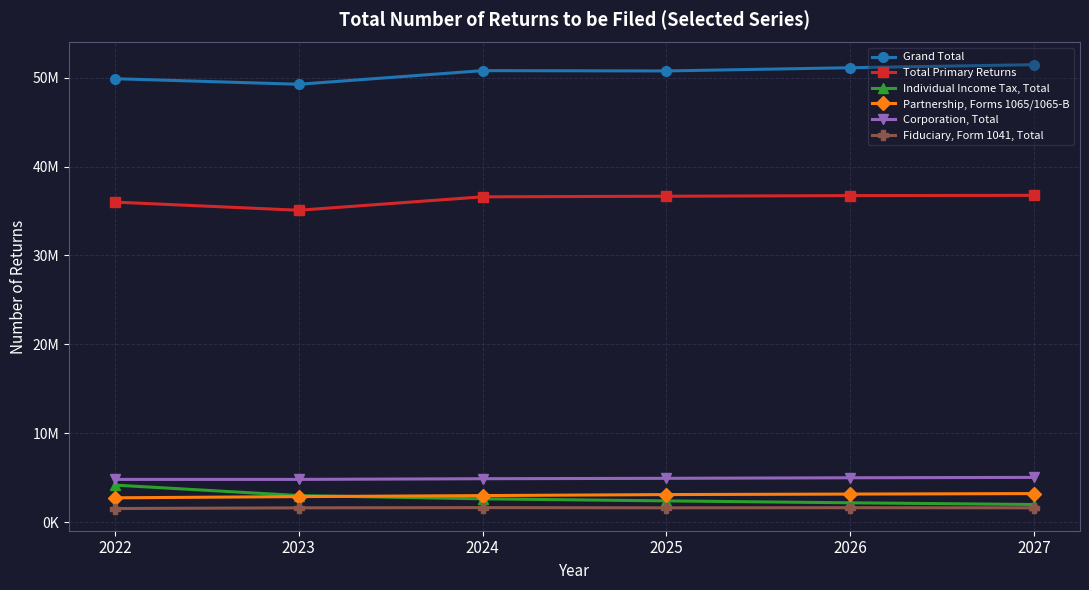

Is this an area chart (filled region under the line)?

No